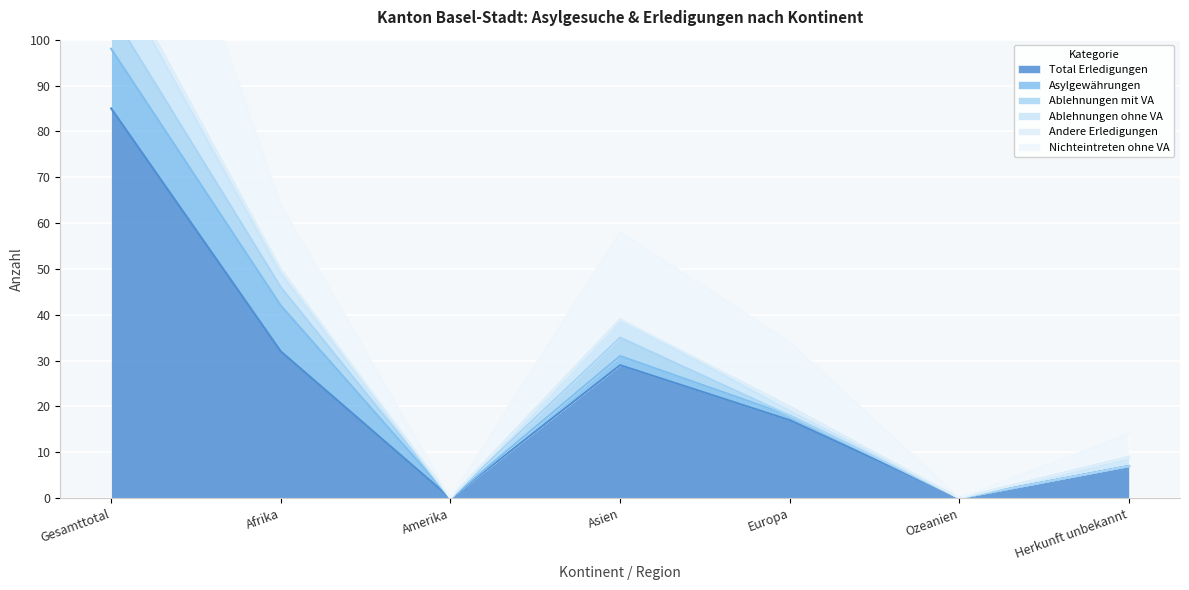

How many Ablehnungen mit VA values are between 0 and 4?

6